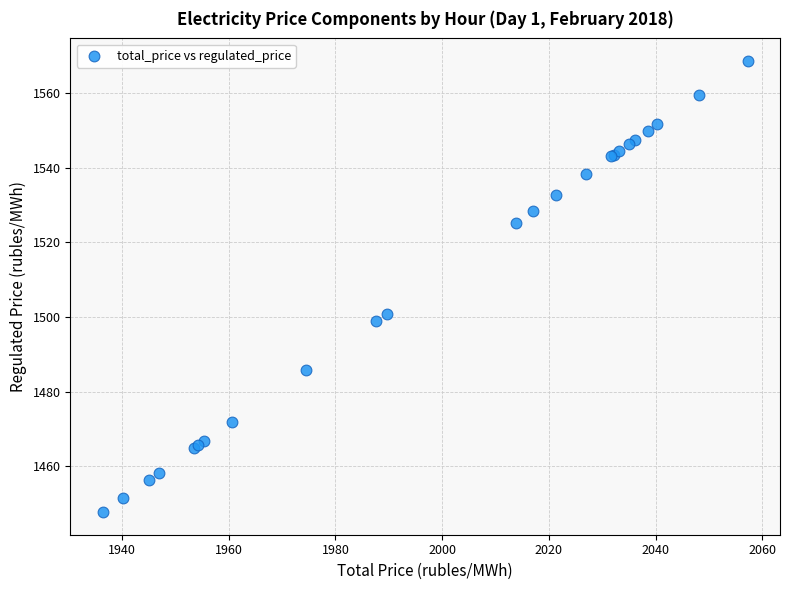

What Y value in the scatter plot is closest to 1508?

1500.9